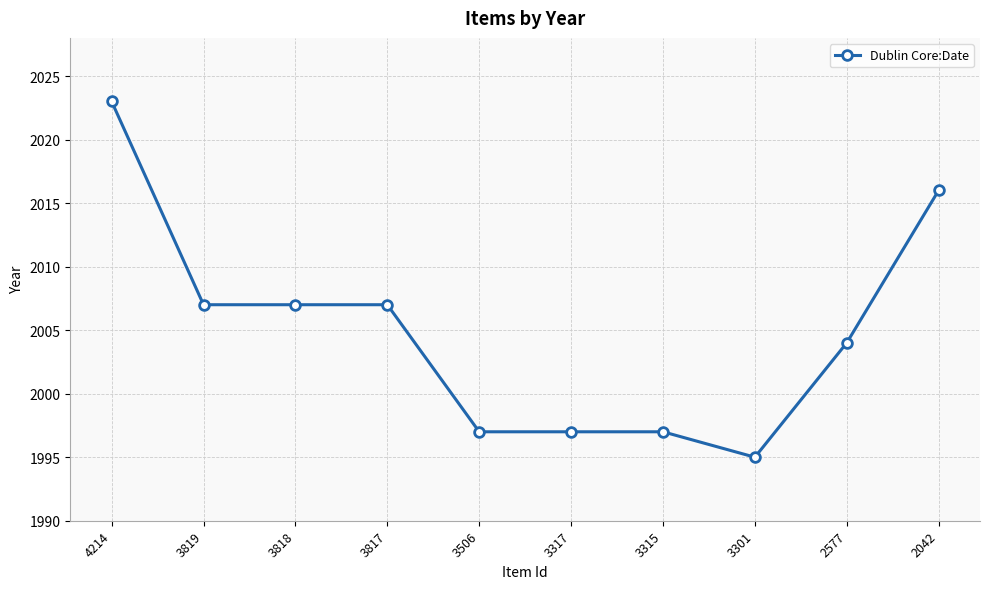

What is the minimum value shown in the chart?

1995